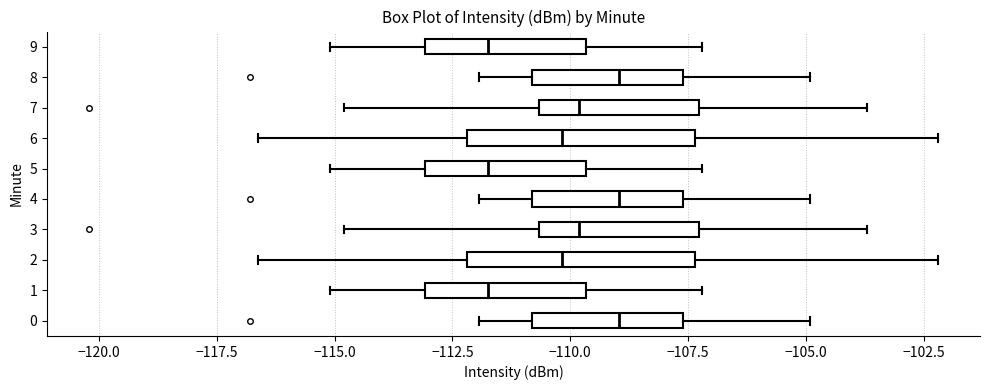

Reading bottom to top, transcribe this box plot: for each box, give where its median line is, the range the box spans, and where its two whiskers end, as read against the x-axis. The values are not printed on the chart, so give them approximately, as read against the axis.

0: median -109.0, box -111.0 to -107.5, whiskers -112.0 to -105.0
1: median -111.5, box -113.0 to -109.5, whiskers -115.0 to -107.0
2: median -110.0, box -112.0 to -107.5, whiskers -116.5 to -102.0
3: median -110.0, box -110.5 to -107.5, whiskers -115.0 to -103.5
4: median -109.0, box -111.0 to -107.5, whiskers -112.0 to -105.0
5: median -111.5, box -113.0 to -109.5, whiskers -115.0 to -107.0
6: median -110.0, box -112.0 to -107.5, whiskers -116.5 to -102.0
7: median -110.0, box -110.5 to -107.5, whiskers -115.0 to -103.5
8: median -109.0, box -111.0 to -107.5, whiskers -112.0 to -105.0
9: median -111.5, box -113.0 to -109.5, whiskers -115.0 to -107.0